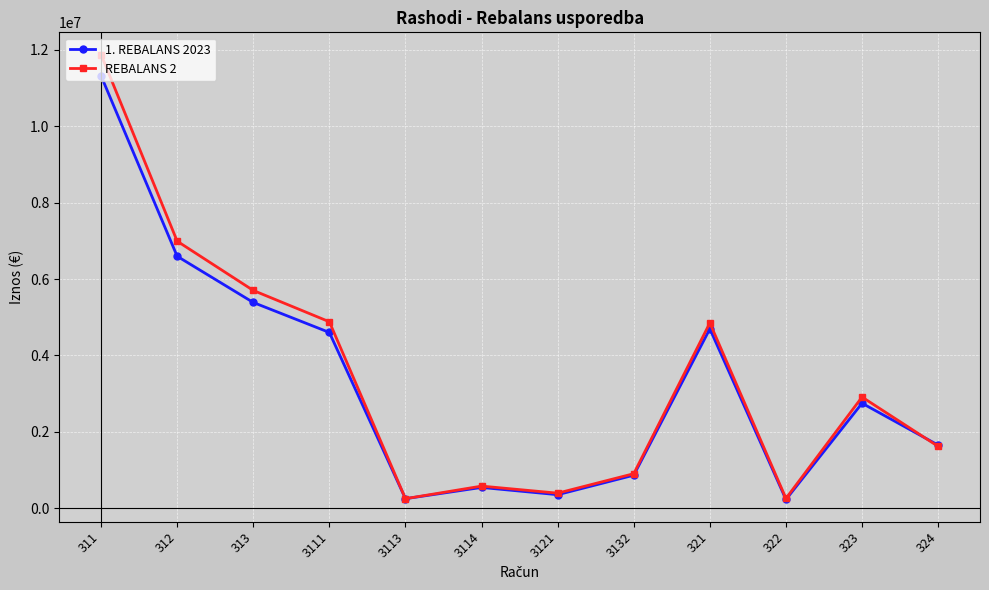

True or false: 1. REBALANS 2023 has a value of 2982807 at 3111.

False